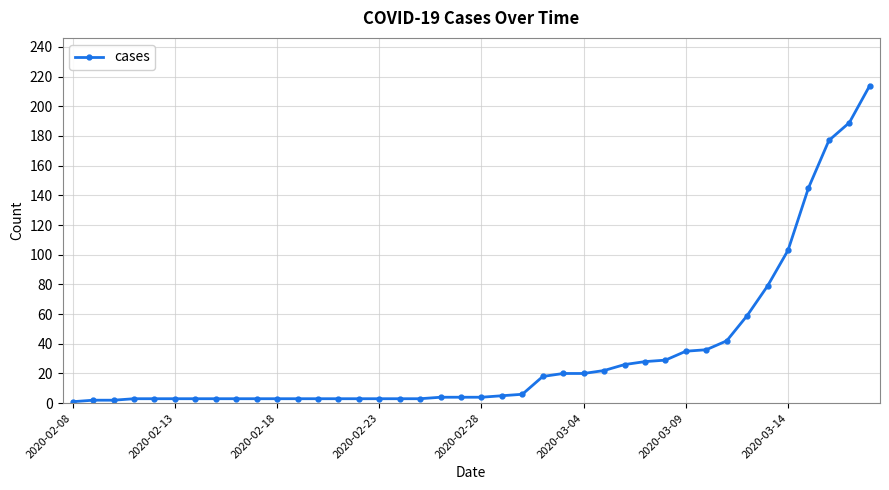

Reading left to right, transcribe all the data shown in this chart.

1	2	2	3	3	3	3	3	3	3	3	3	3	3	3	3	3	3	4	4	4	5	6	18	20	20	22	26	28	29	35	36	42	59	79	103	145	177	189	214